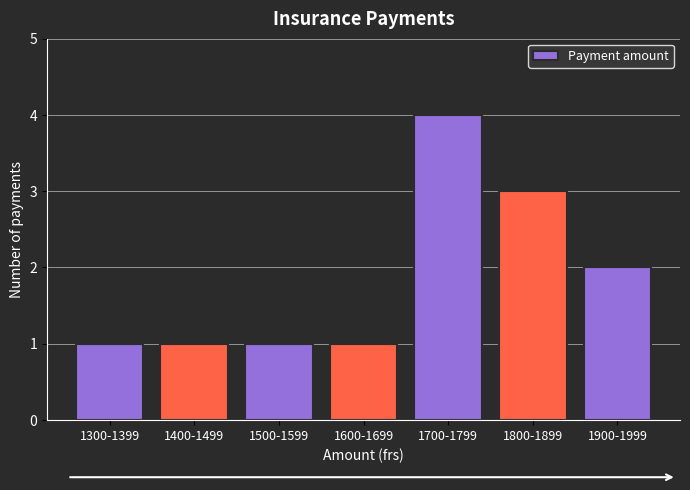

Reading left to right, list all the values displayed in this chart.

1300-1399=1	1400-1499=1	1500-1599=1	1600-1699=1	1700-1799=4	1800-1899=3	1900-1999=2